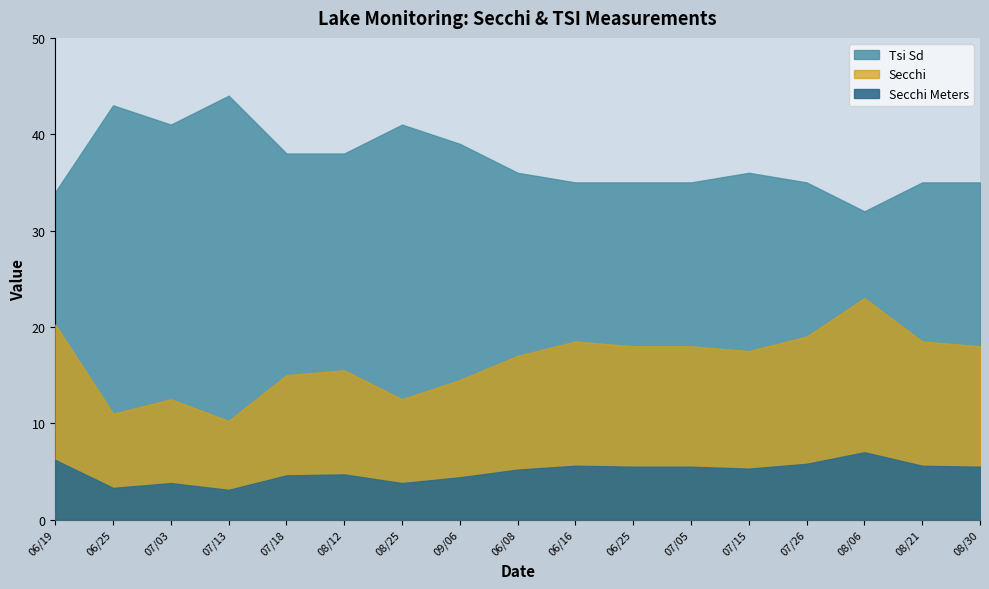

True or false: Secchi Meters and Secchi cross at least once.

False